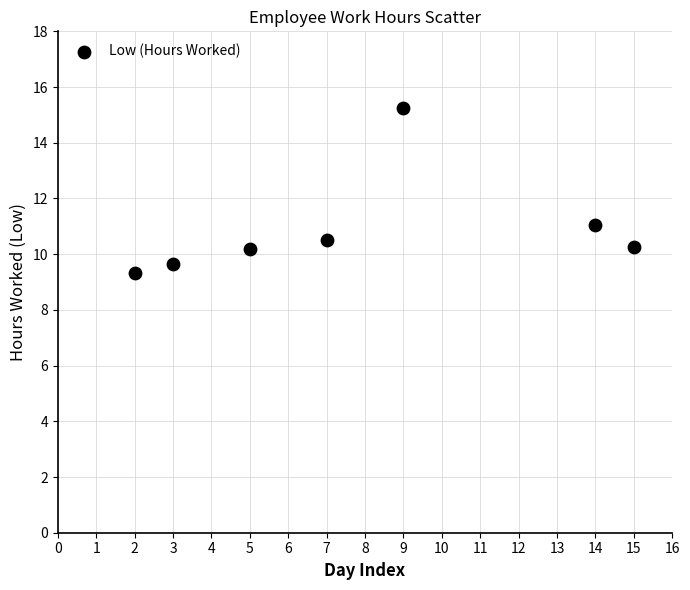

What Y value in the scatter plot is closest to 12?

11.1